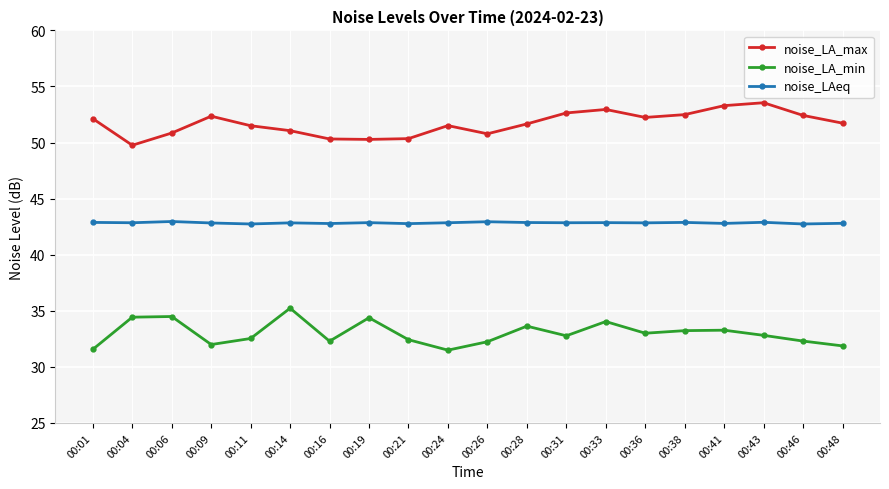

What is the highest value of the noise_LA_min series?

35.2